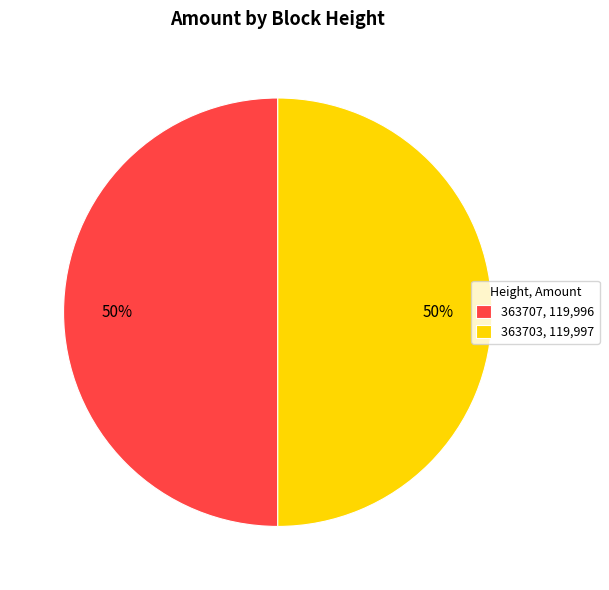

Is it true that 363707 is 42% of the pie?

False